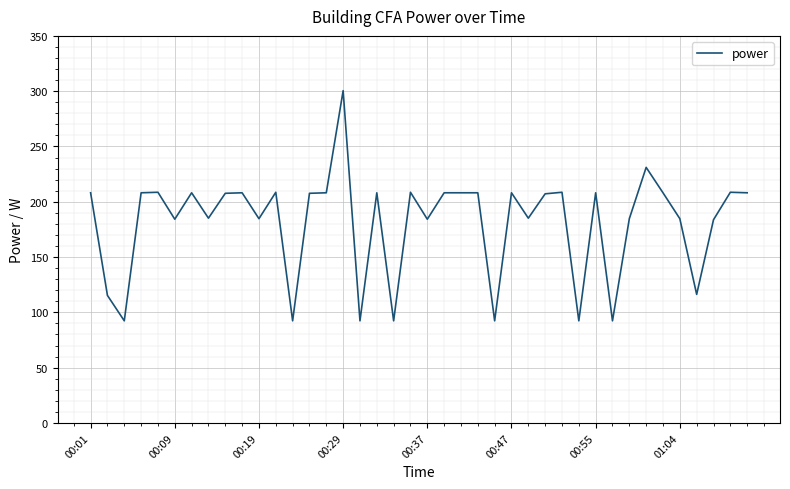

What is the maximum value shown in the chart?

300.5